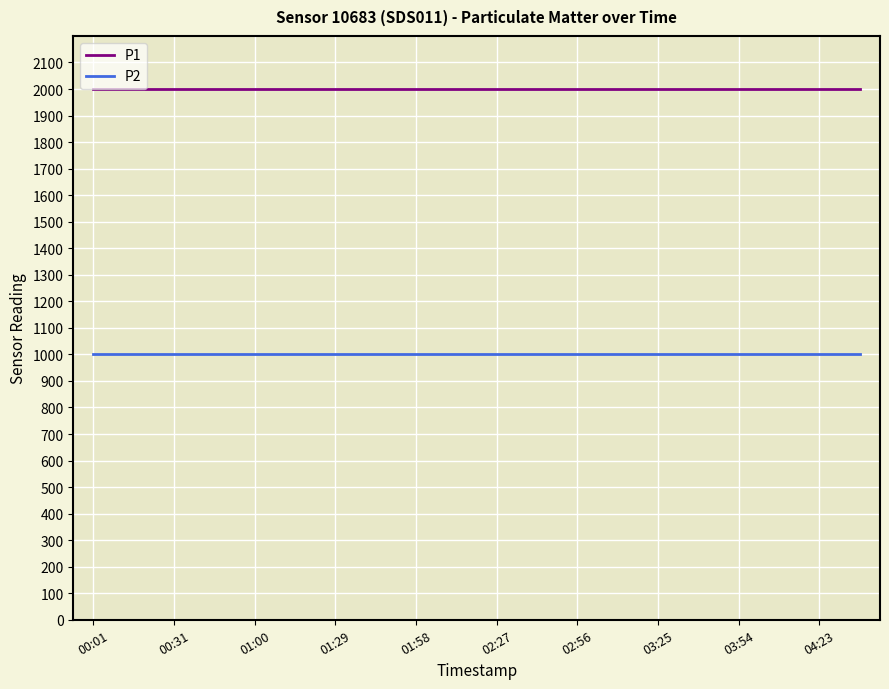

Rank the series by their average value, from lowest to highest.

P2, P1